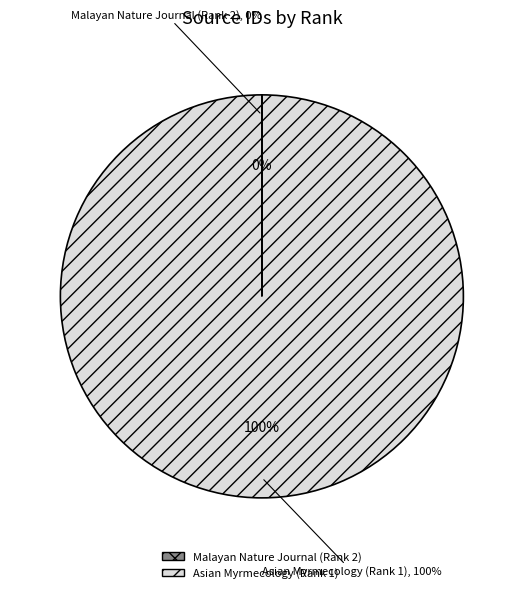

True or false: Asian Myrmecology (Rank 1) accounts for 99% of the total.

False